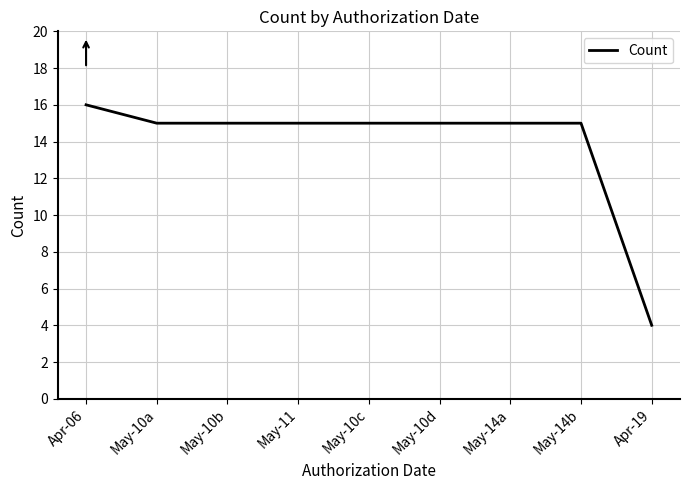

What is the approximate value at Apr-19, to the nearest 5?

5